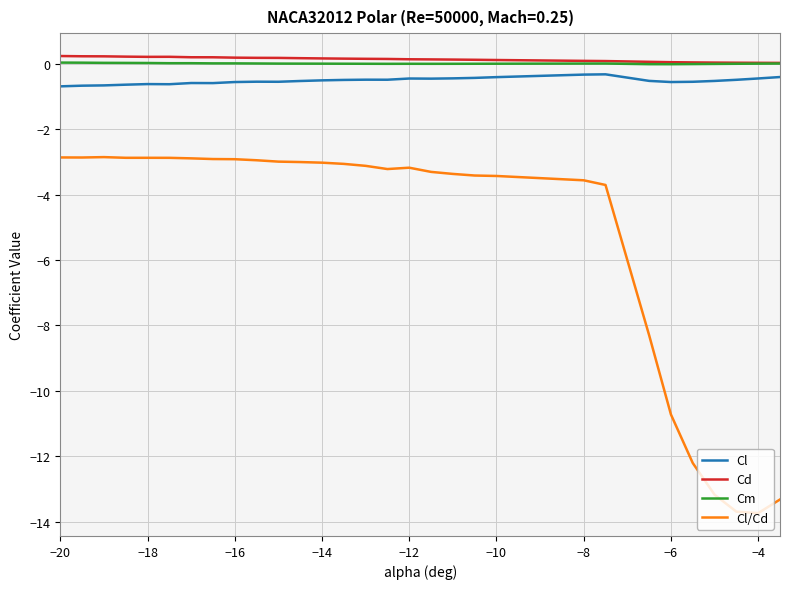

List the series in order of their peak value, highest first.

Cd, Cm, Cl, Cl/Cd